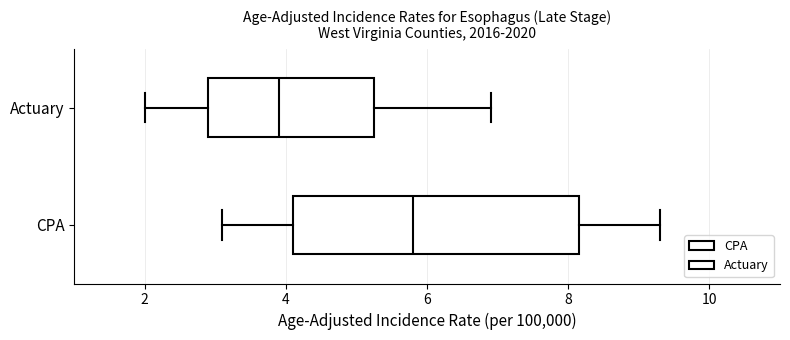

Reading bottom to top, transcribe this box plot: for each box, give where its median line is, the range the box spans, and where its two whiskers end, as read against the x-axis. The values are not printed on the chart, so give them approximately, as read against the axis.

CPA: median 5.8, box 4.2 to 8.2, whiskers 3.2 to 9.4
Actuary: median 4.0, box 3.0 to 5.2, whiskers 2.0 to 7.0